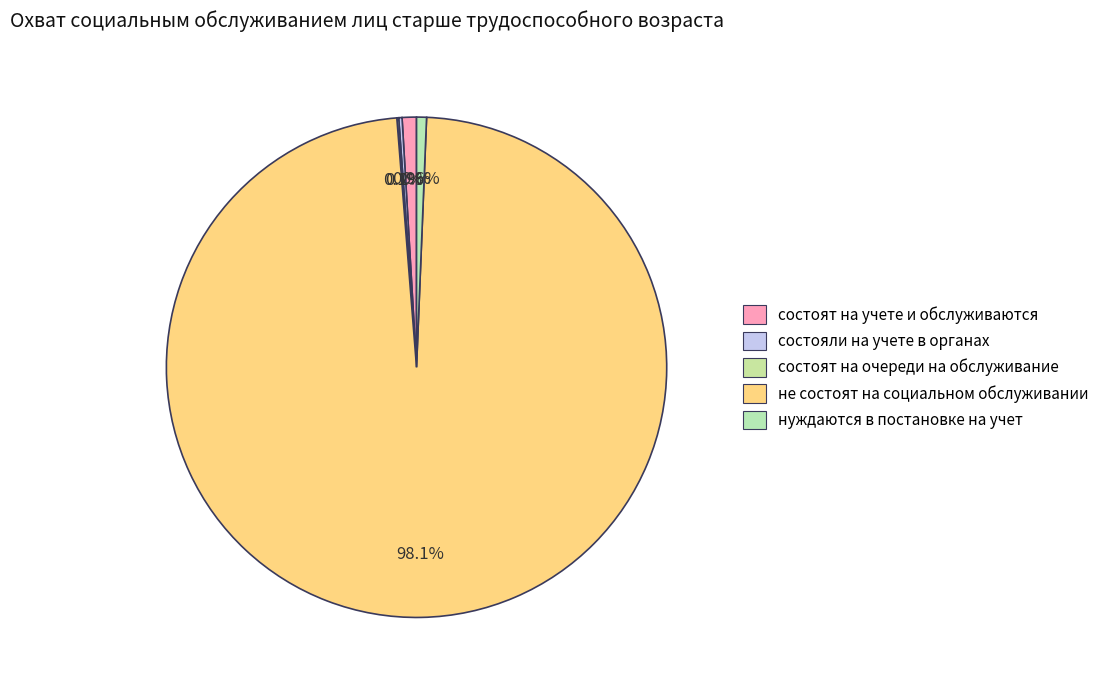

The нуждаются в постановке на учет slice represents 7% of the pie. True or false?

False